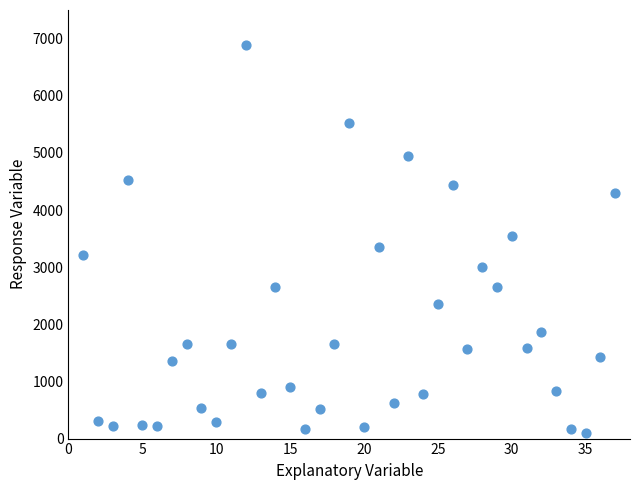

What is the range of Y values (max minus min)?

6800